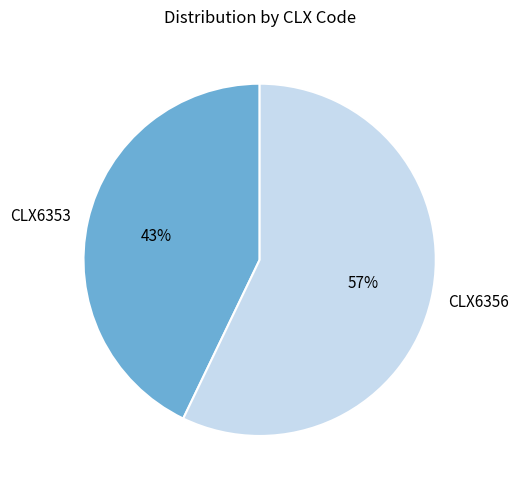

Count the number of slices in the pie.

2